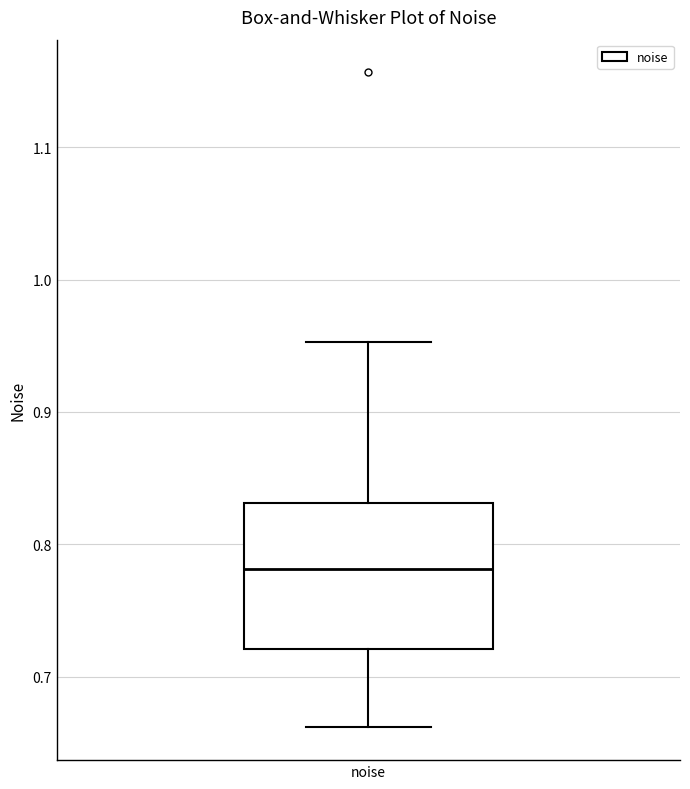

Transcribe this box plot: give where the median line is, the range the box spans, and where the two whiskers end, as read against the y-axis. The values are not printed on the chart, so give them approximately, as read against the axis.

median 0.78, box 0.72 to 0.83, whiskers 0.66 to 0.95